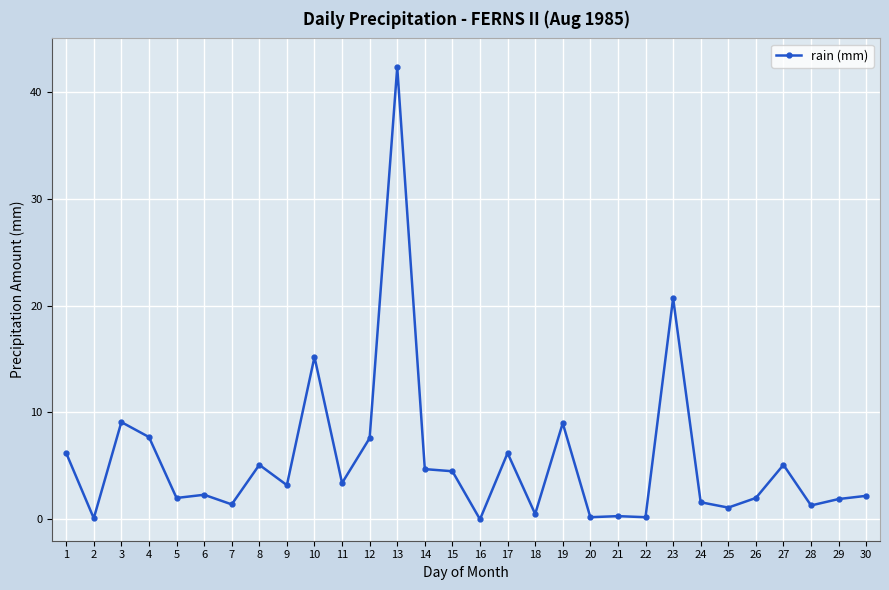

What is the change in value from 5 to 22?

-1.8